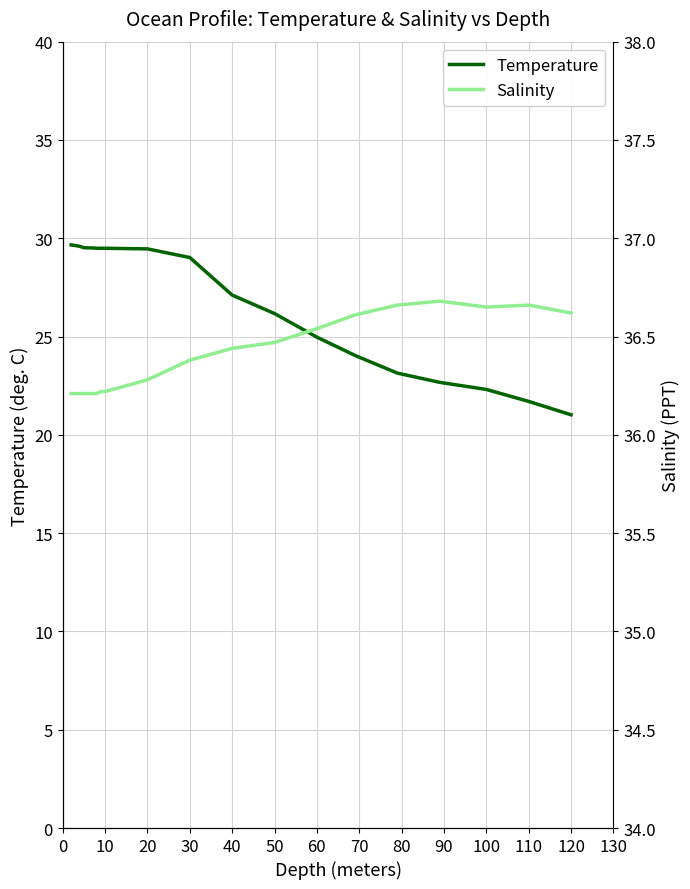

What is the lowest value of the Temperature series?

21.0